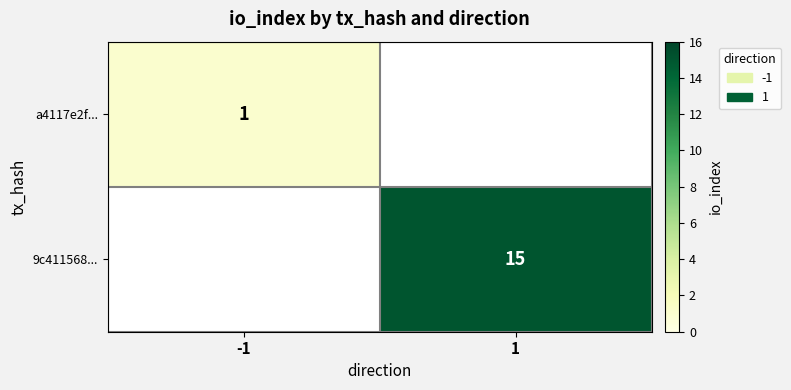

The value of 9c411568... at 1 is 22. True or false?

False